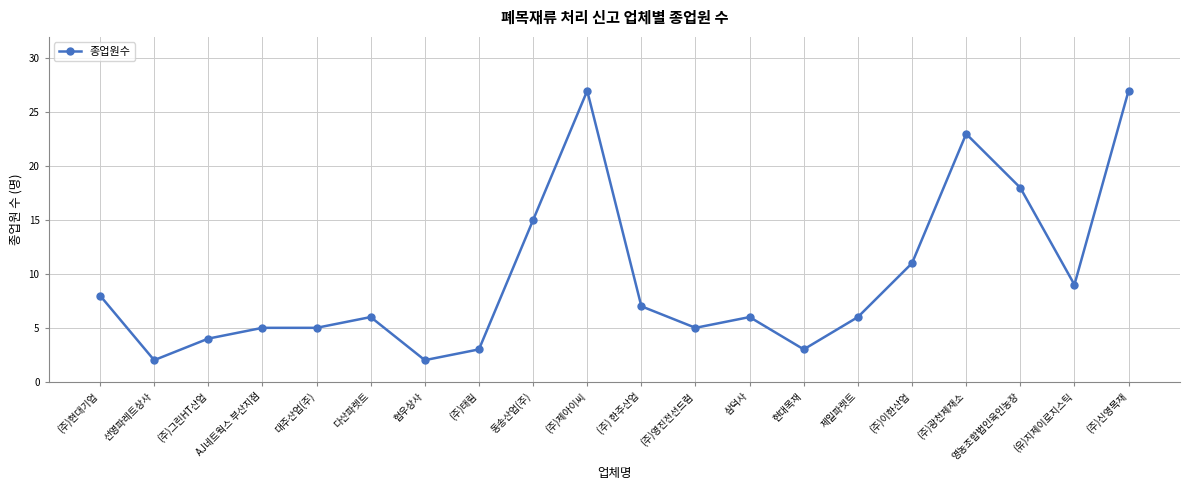

The value at (주)그린HT산업 is 4. True or false?

True